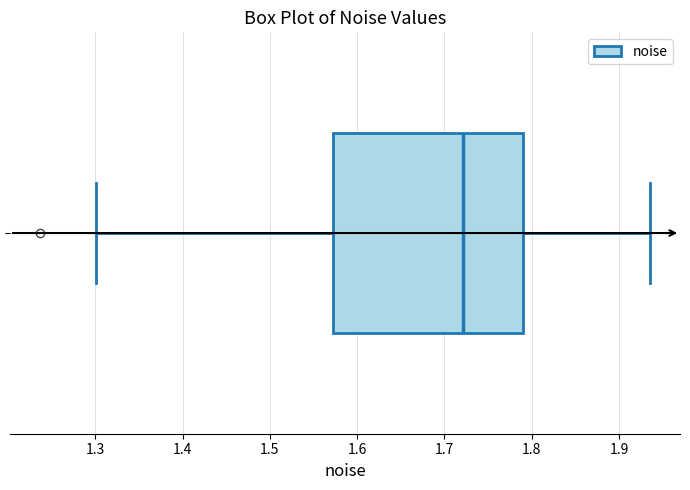

Read this box plot against the x-axis: the position of the median line, the range covered by the box, and the ends of both whiskers. The values are not printed on the chart, so give them approximately, as read against the axis.

median 1.72, box 1.57 to 1.79, whiskers 1.30 to 1.94